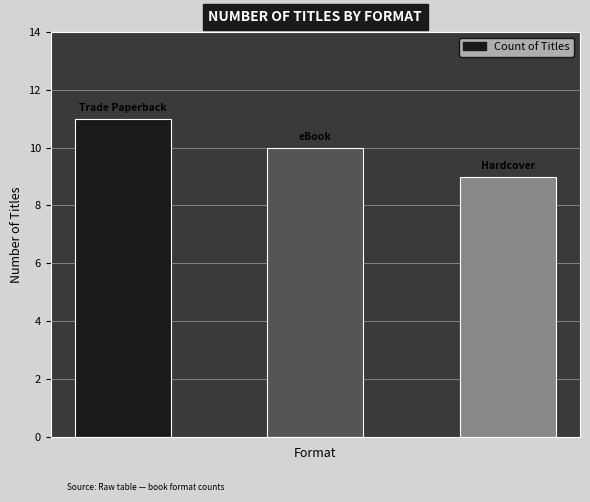

Does the chart contain stacked bars?

No